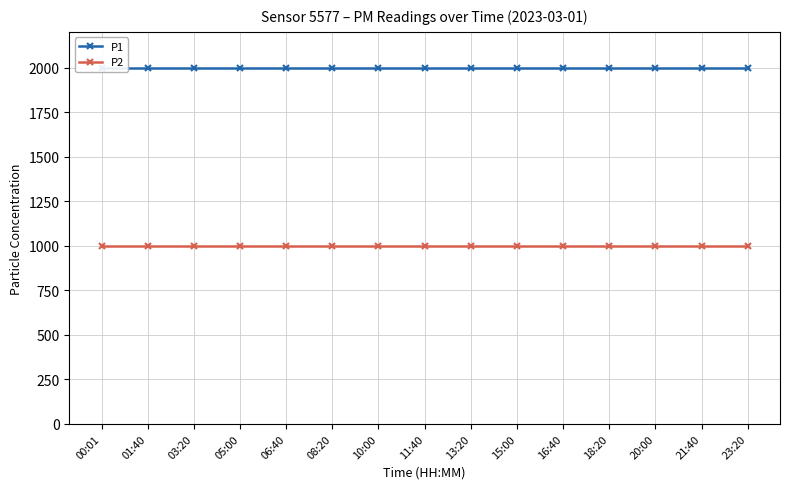

What is the average value of the P2 series?

999.9